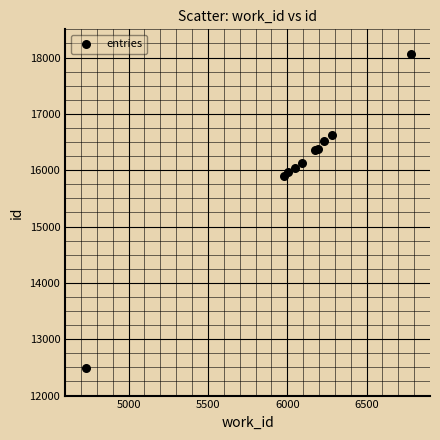

What Y value in the scatter plot is closest to 15274?

15899